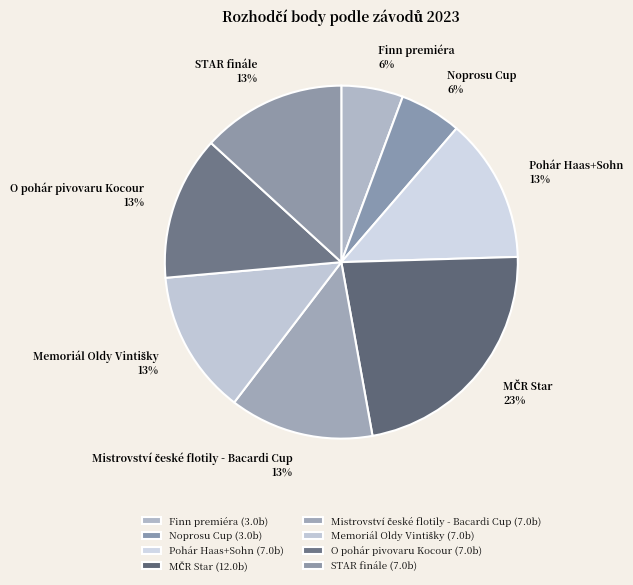

Count the number of slices in the pie.

8